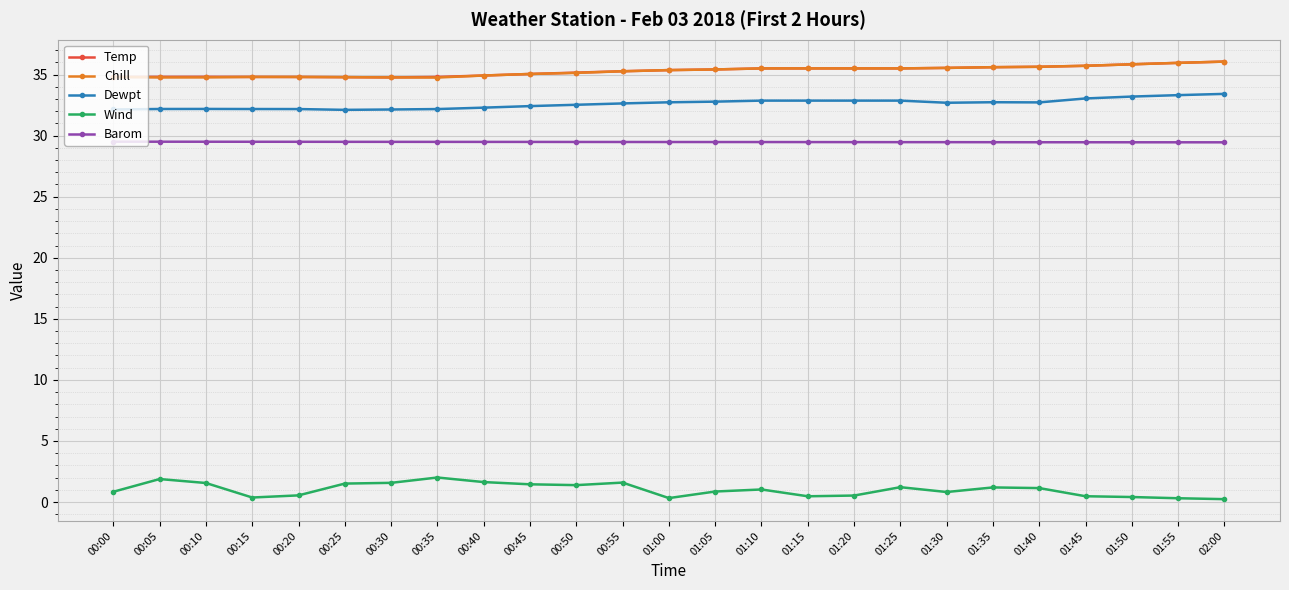

The value of Temp at 01:20 is 10.3. True or false?

False